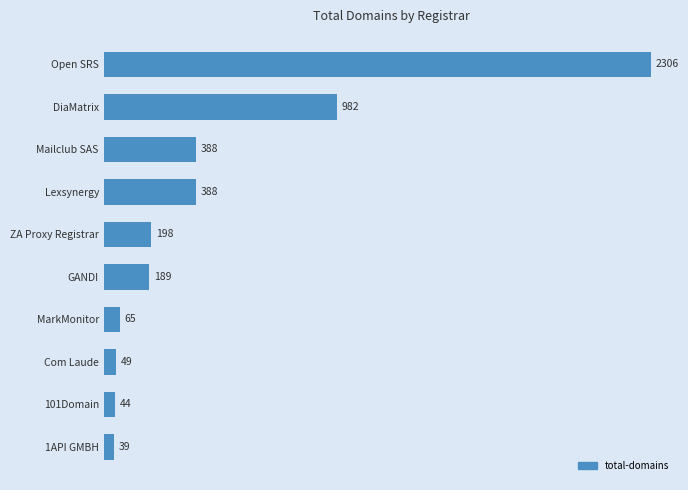

What is the sum of all values?

4648